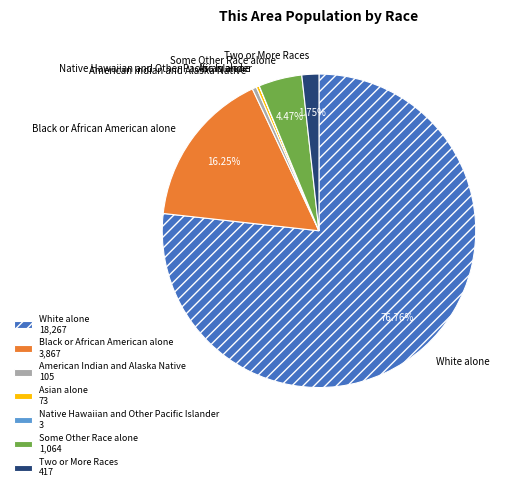

What percentage do Some Other Race alone and Two or More Races together represent?

6.2%